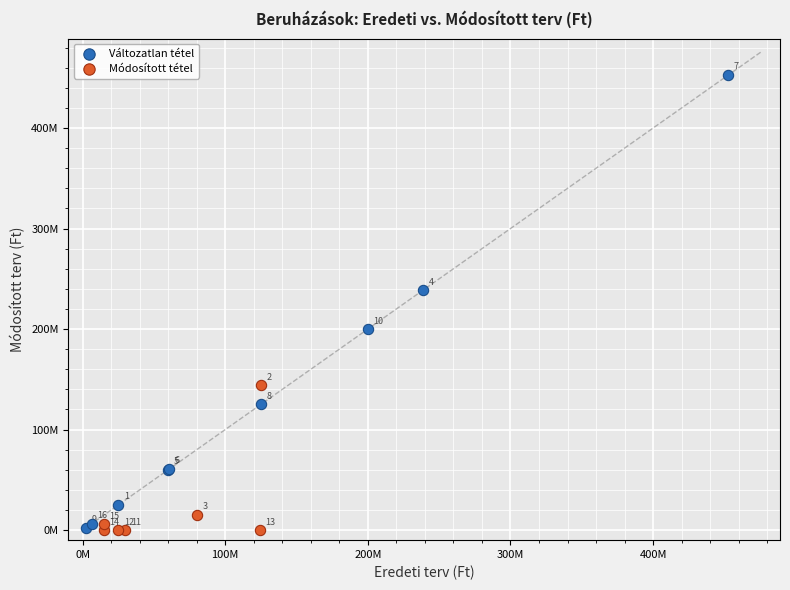

What are all the series names shown in the legend?

Változatlan tétel, Módosított tétel